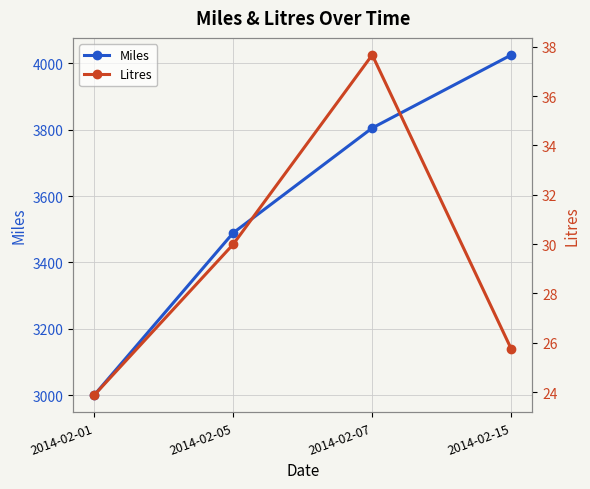

At how many categories does at least one series exceed 3332?

3